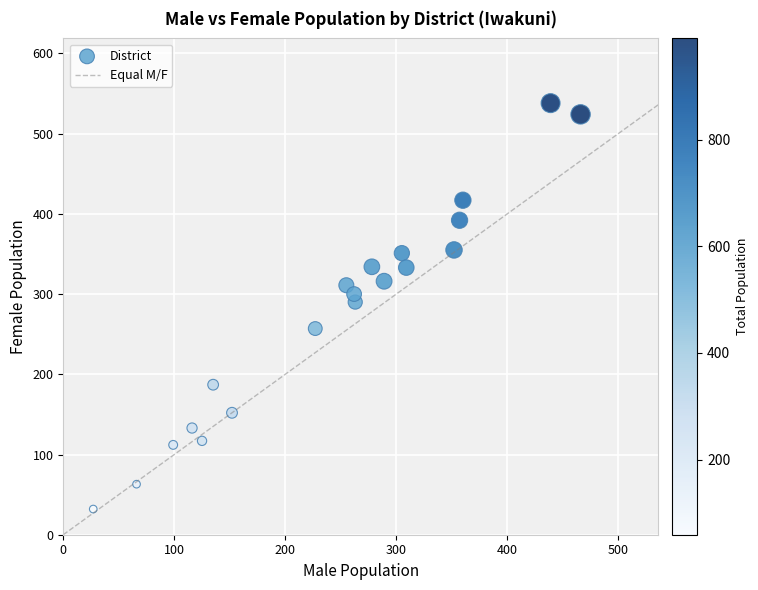

What is the range of X values (max minus min)?

439